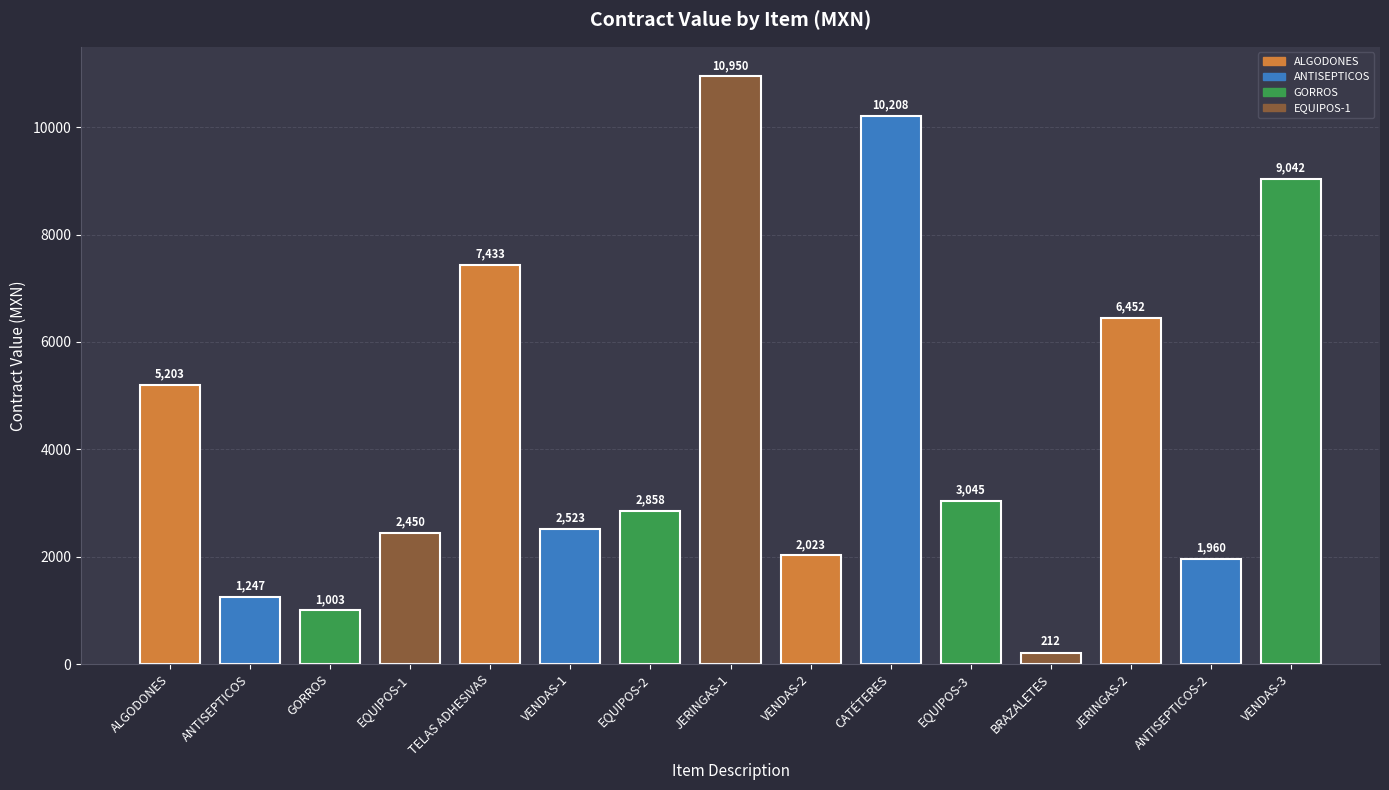

True or false: the data shows 9042.4 at VENDAS-3.

True